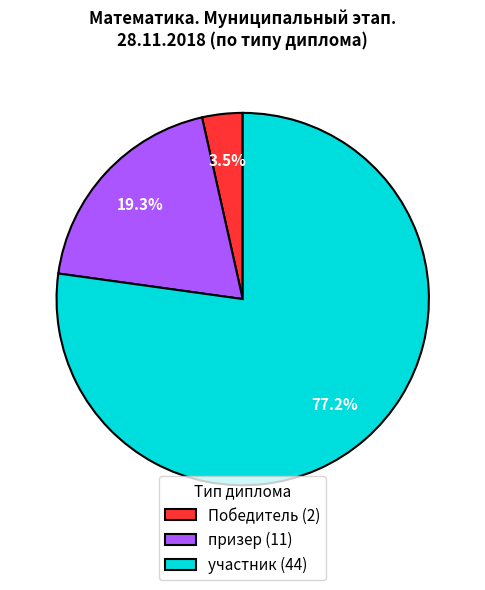

Rank the categories by value from highest to lowest.

участник, призер, Победитель